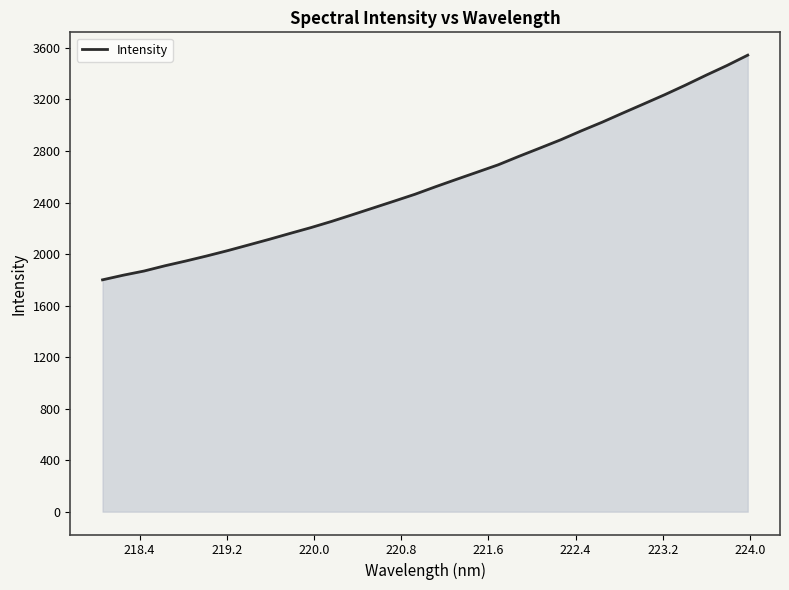

What is the greatest value displayed?

3543.8